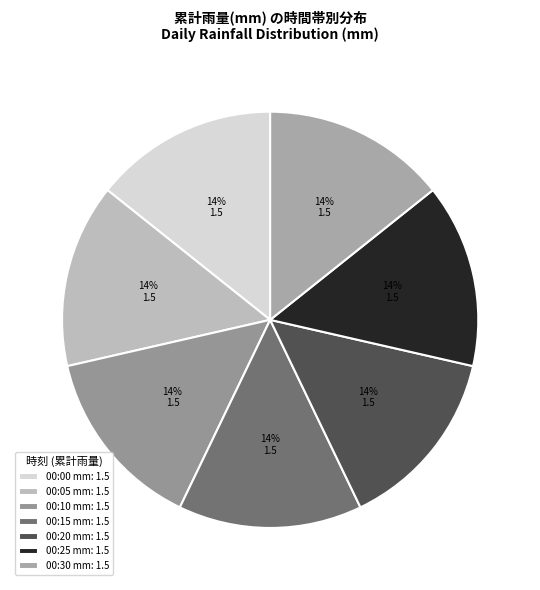

How many slices are in this pie chart?

7